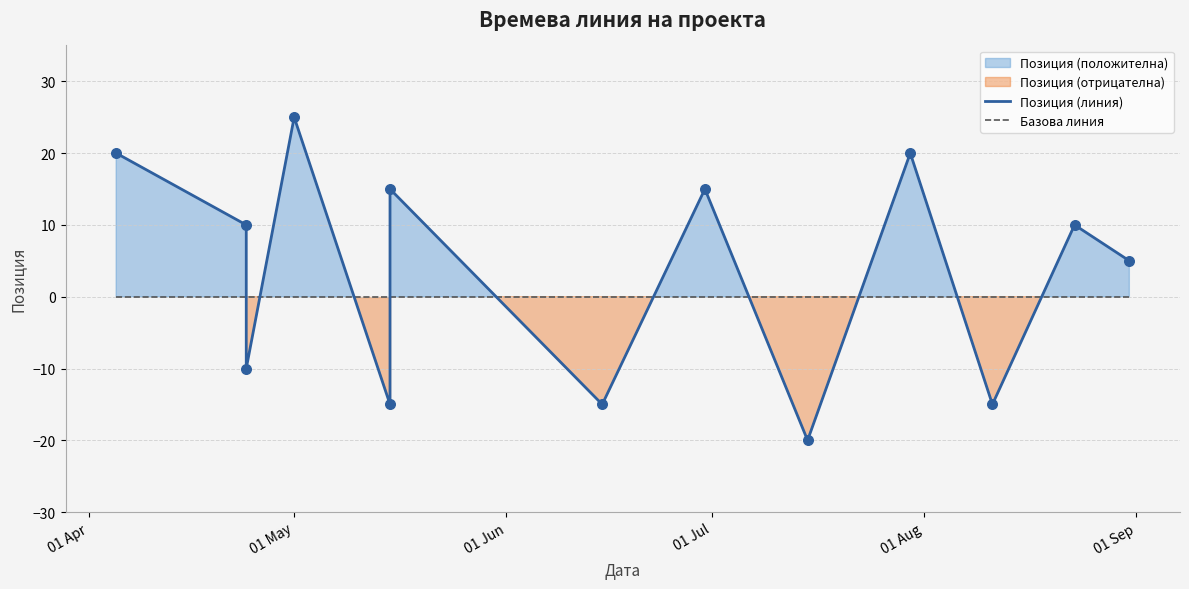

Is the value of Базова линия at 01 Aug greater than the value of Позиция (линия) at 12?

No